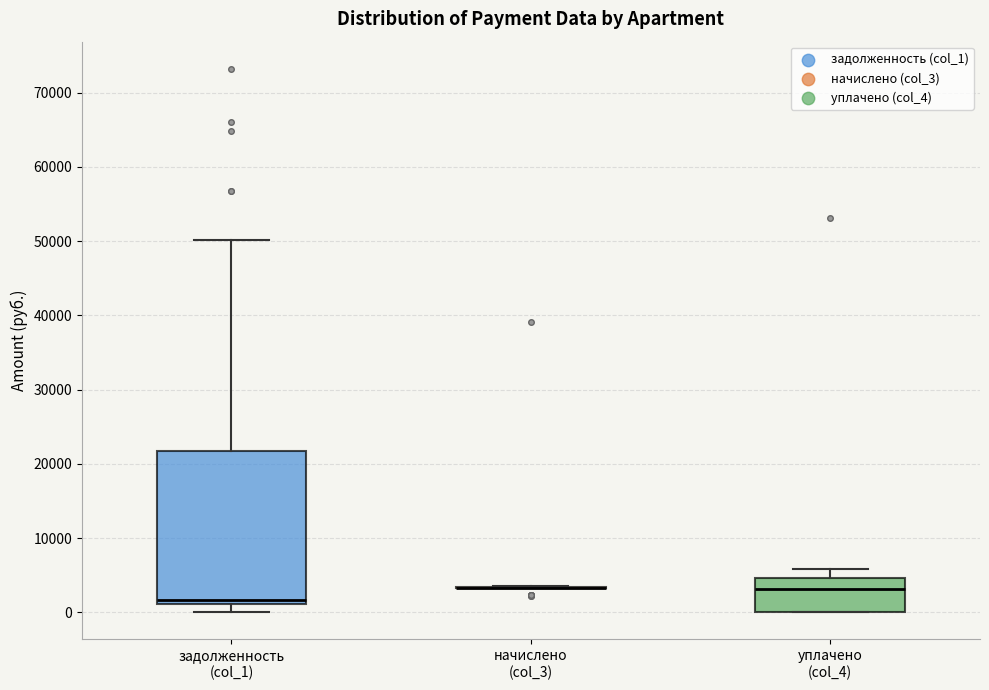

Reading left to right, read every box against the y-axis: the position of its median line, the range the box covers, and the ends of its whiskers. The values are not printed on the chart, so give them approximately, as read against the axis.

задолженность (col_1): median 2000, box 1000 to 22000, whiskers 0 to 50000
начислено (col_3): box collapsed to a line at 3000, whiskers 3000 to 3000
уплачено (col_4): median 3000, box 0 to 5000, whiskers 0 to 6000